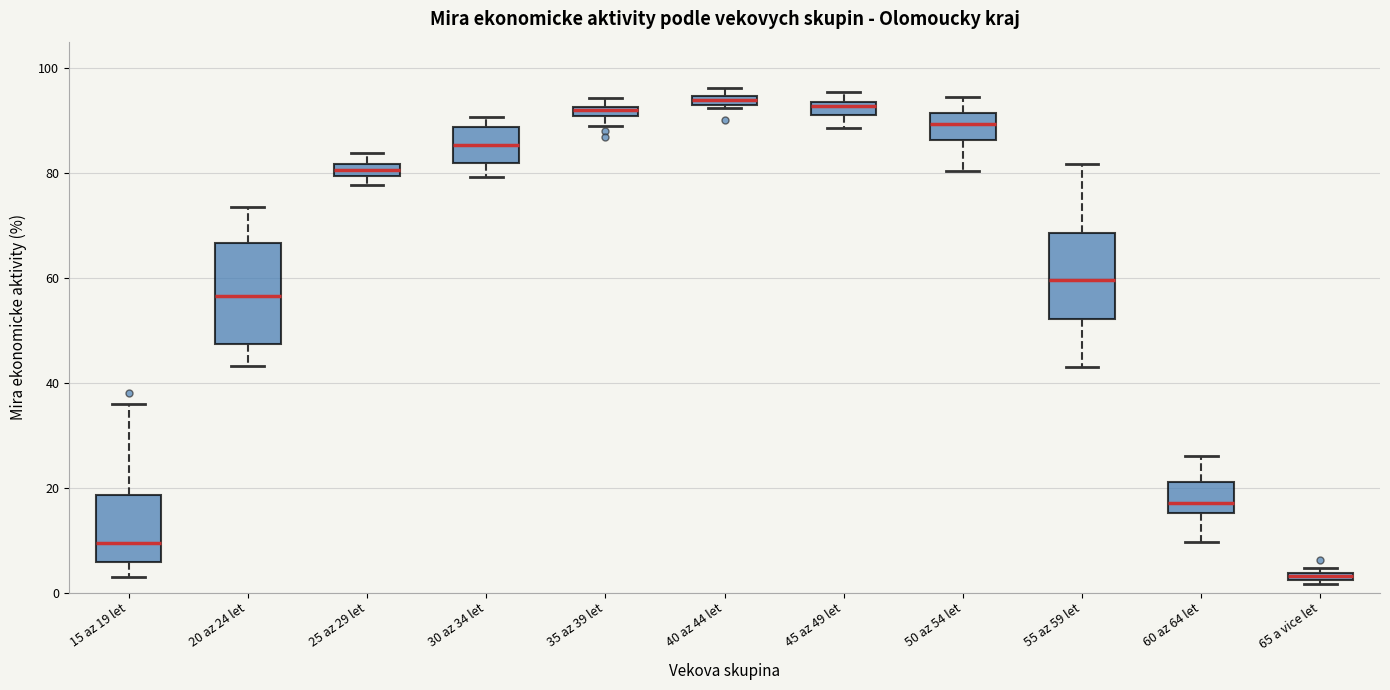

Which box has the lowest median line?

65 a vice let